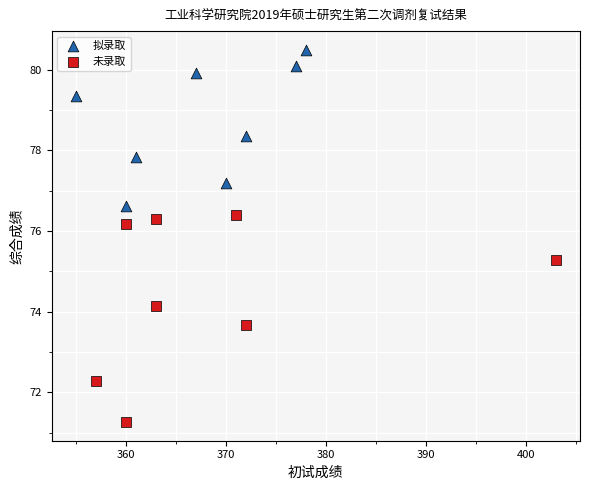

Which series contains the highest Y value?

拟录取